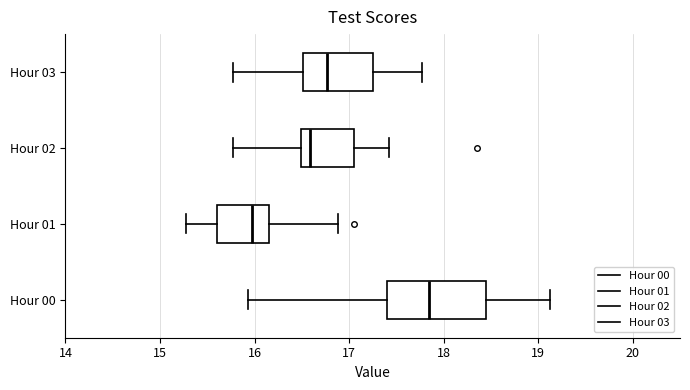

Which box is the widest, from its left edge to its right edge?

Hour 00